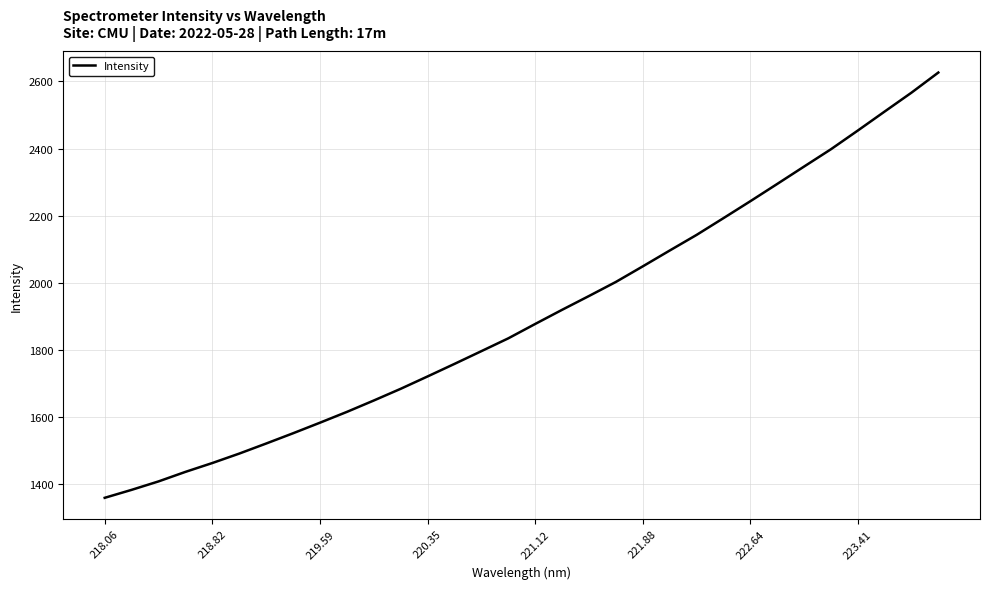

What is the maximum value shown in the chart?

2626.5